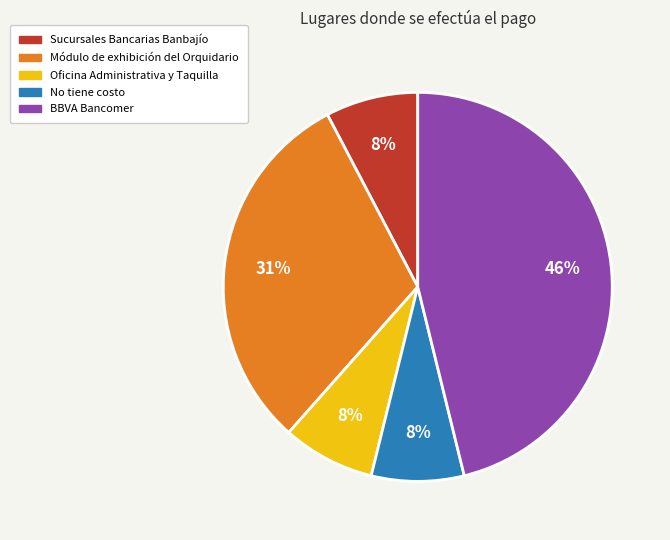

To the nearest percent, what is the difference between the largest and smallest slice percentages?

38%